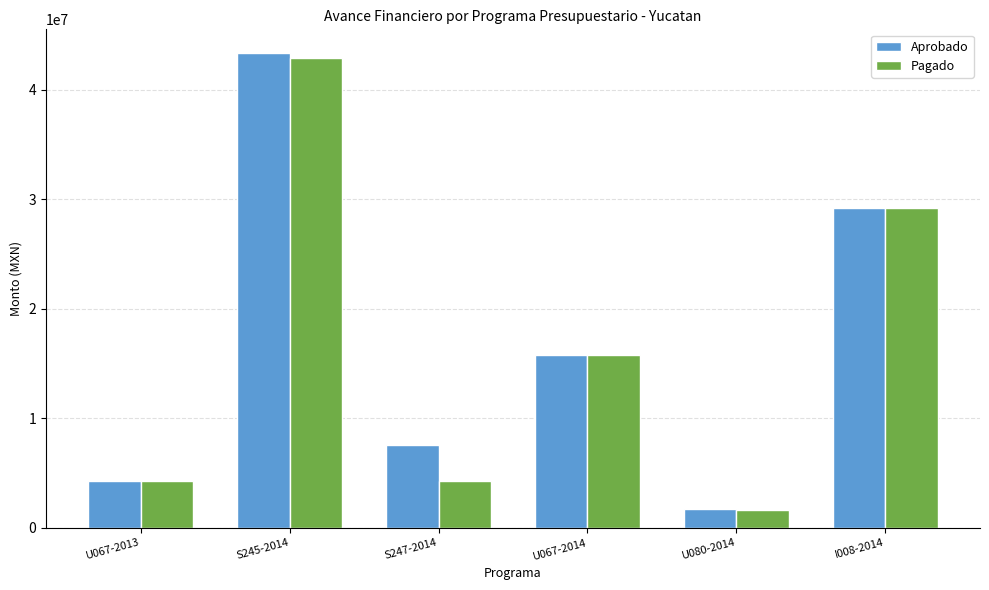

What position from the left is S245-2014?

2